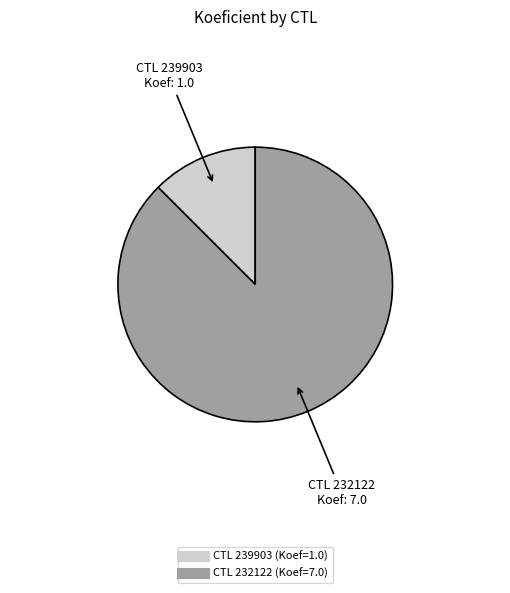

Is there a majority slice in this chart?

Yes